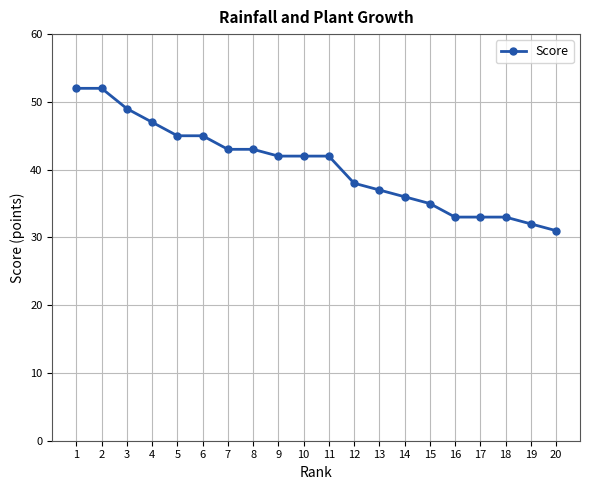

Reading right to left, transcribe all the data shown in this chart.

20=31	19=32	18=33	17=33	16=33	15=35	14=36	13=37	12=38	11=42	10=42	9=42	8=43	7=43	6=45	5=45	4=47	3=49	2=52	1=52